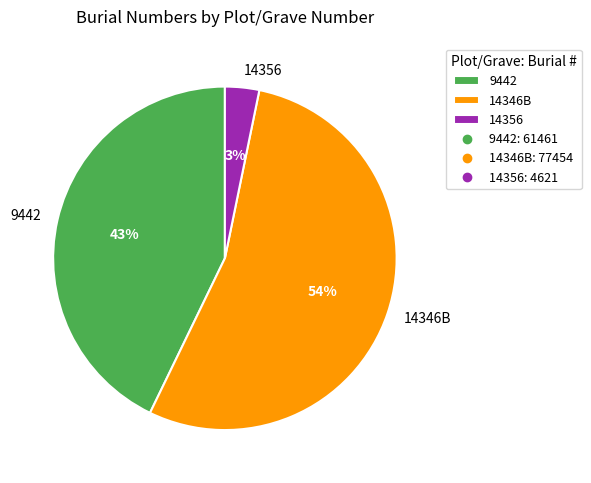

Is the sum of 14346B and 14356 greater than half?

Yes